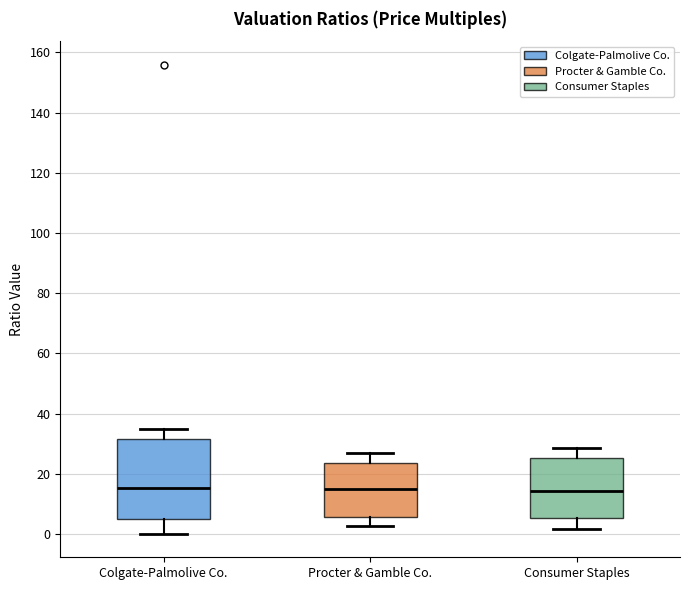

Comparing the boxes themselves (not the whiskers), which one is the tallest?

Colgate-Palmolive Co.